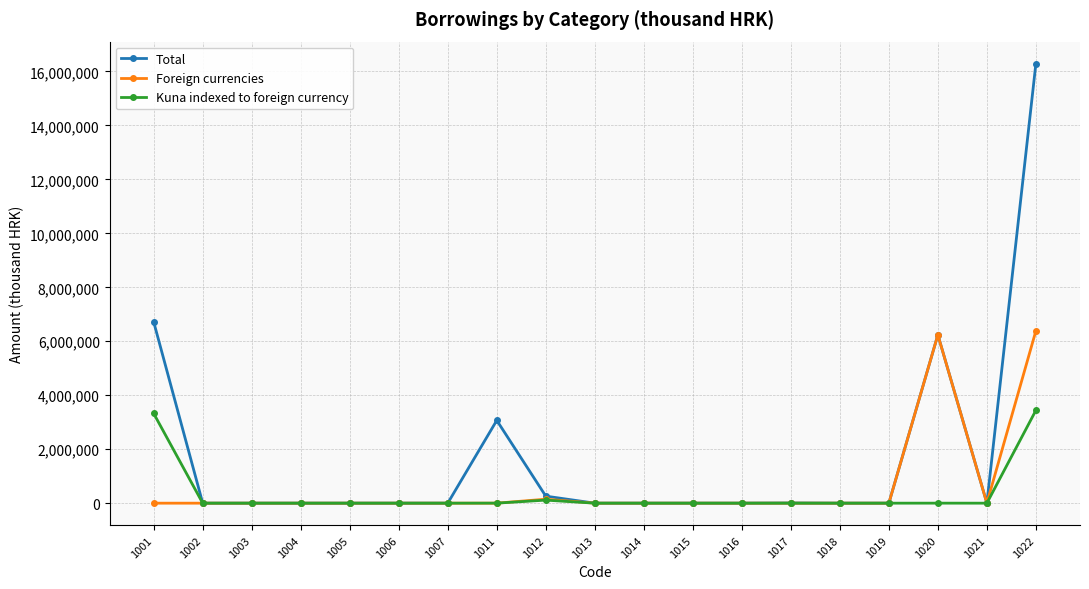

Which series has the widest spread of values?

Total